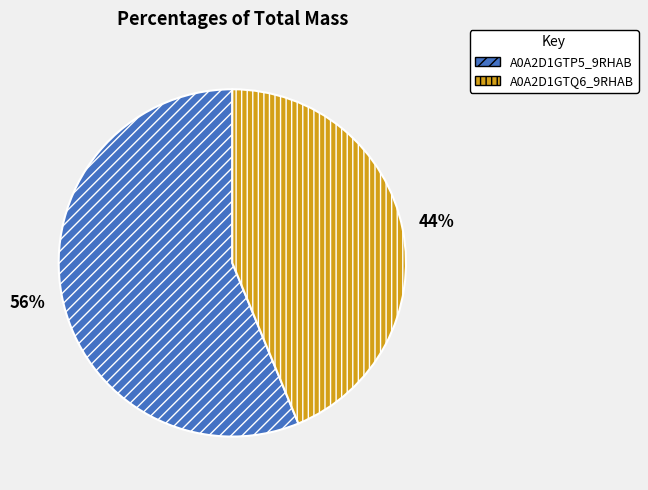

What percentage is the A0A2D1GTP5_9RHAB slice, to the nearest percent?

56%